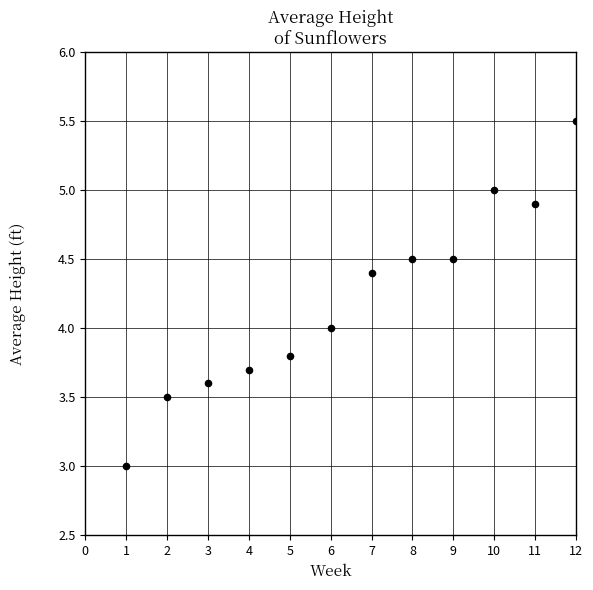

What is the average X value?

6.5